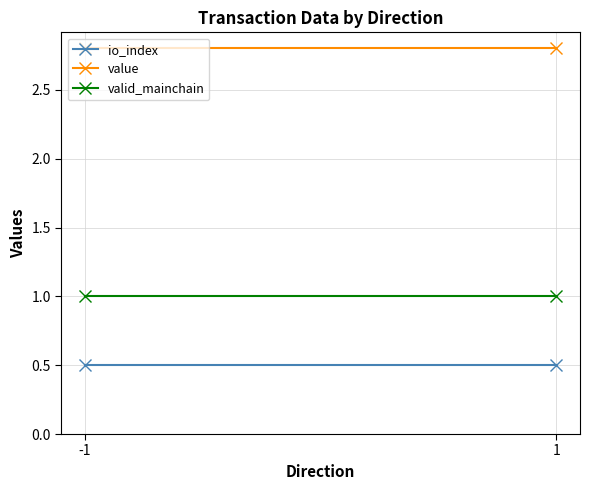

What is the average value of the value series?

2.8